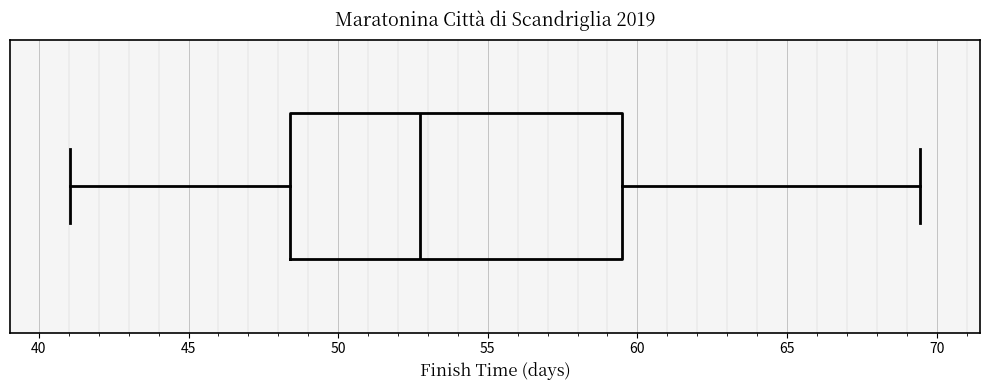

Read this box plot against the x-axis: the position of the median line, the range covered by the box, and the ends of both whiskers. The values are not printed on the chart, so give them approximately, as read against the axis.

median 52.5, box 48.5 to 59.5, whiskers 41.0 to 69.5